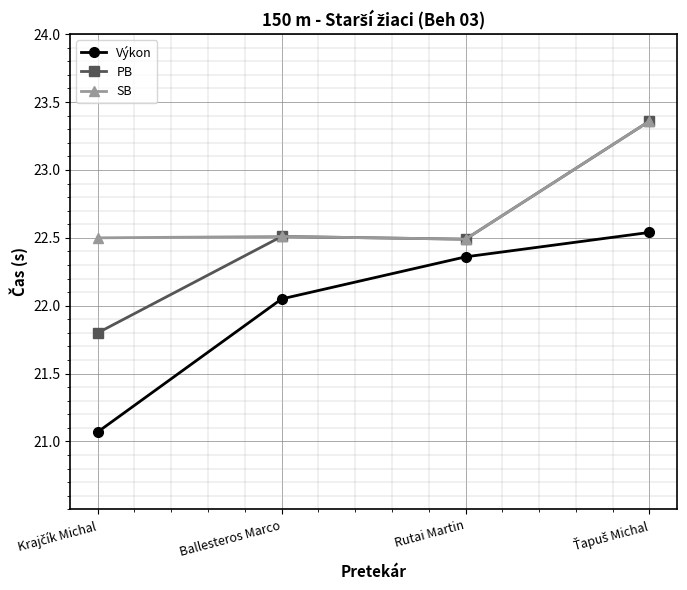

At how many categories does at least one series exceed 21?

4